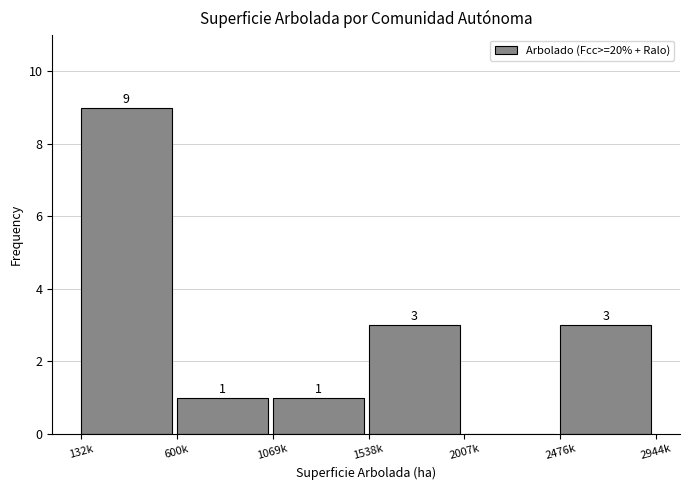

Reading right to left, transcribe all the data shown in this chart.

2476k=3	2007k=0	1538k=3	1069k=1	600k=1	132k=9